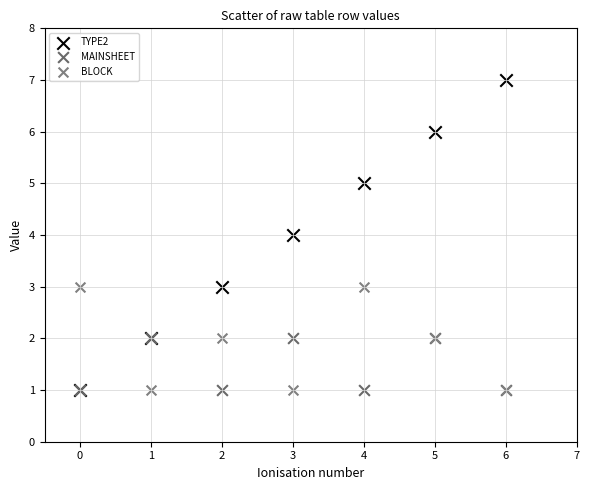

What are all the series names shown in the legend?

TYPE2, MAINSHEET, BLOCK